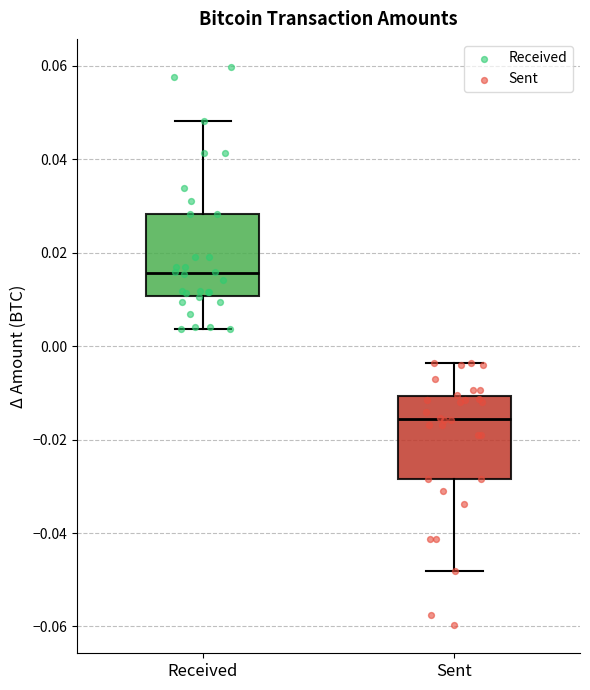

Where does the lower whisker of the box for Sent end on the y-axis? The values are not printed on the chart, so give them approximately, as read against the axis.

-0.048